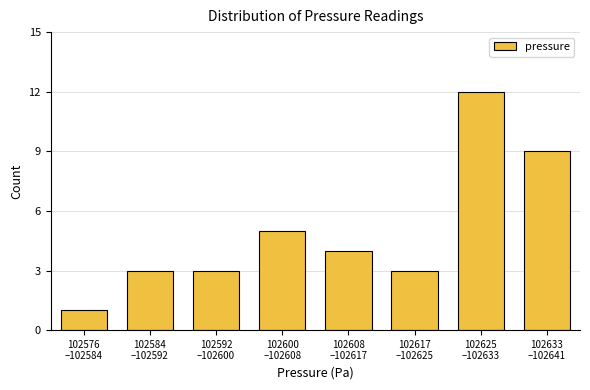

Reading left to right, extract all data points from this chart.

1	3	3	5	4	3	12	9